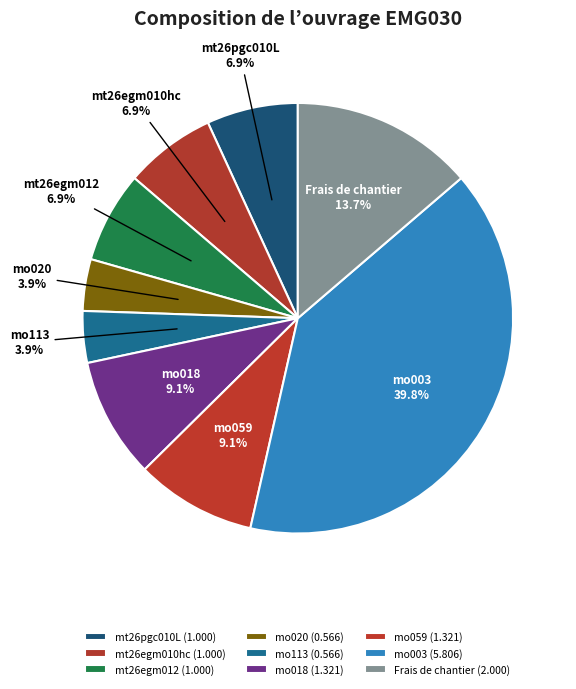

What percentage is the mo003 slice, to the nearest percent?

40%